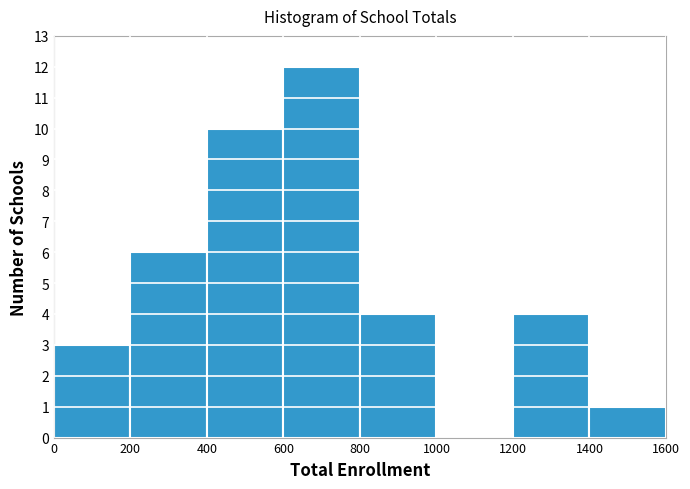

Reading left to right, transcribe this chart: for each bar, give the range it covers on the x-axis and its height. The values are not printed on the chart, so give them approximately, as read against the axis.

0 to 200: 3
200 to 400: 6
400 to 600: 10
600 to 800: 12
800 to 1000: 4
1000 to 1200: 0
1200 to 1400: 4
1400 to 1600: 1